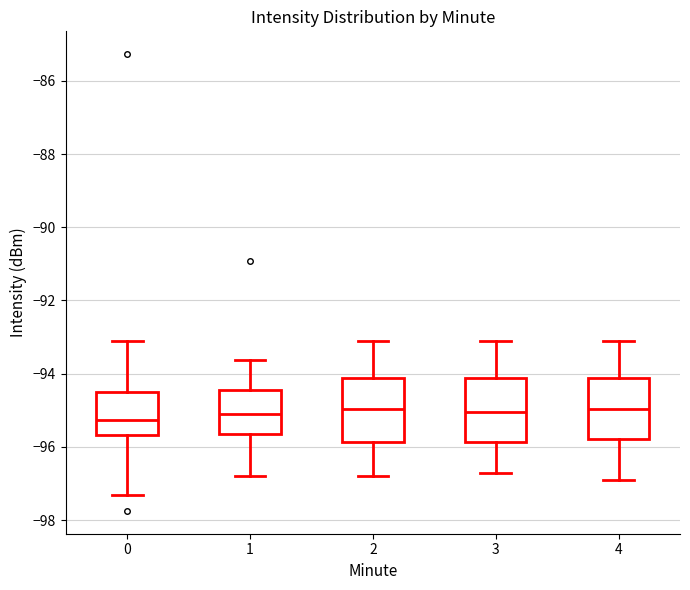

Reading left to right, transcribe this box plot: for each box, give where its median line is, the range the box spans, and where its two whiskers end, as read against the y-axis. The values are not printed on the chart, so give them approximately, as read against the axis.

0: median -95.2, box -95.6 to -94.6, whiskers -97.4 to -93.2
1: median -95.0, box -95.6 to -94.4, whiskers -96.8 to -93.6
2: median -95.0, box -95.8 to -94.2, whiskers -96.8 to -93.0
3: median -95.0, box -95.8 to -94.2, whiskers -96.6 to -93.0
4: median -95.0, box -95.8 to -94.2, whiskers -96.8 to -93.0